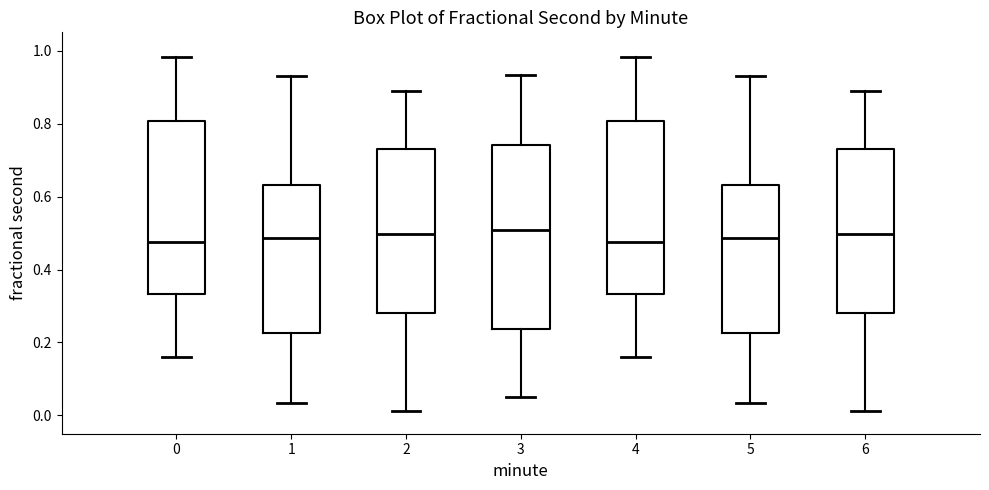

Reading left to right, transcribe this box plot: for each box, give where its median line is, the range the box spans, and where its two whiskers end, as read against the y-axis. The values are not printed on the chart, so give them approximately, as read against the axis.

0: median 0.48, box 0.34 to 0.80, whiskers 0.16 to 0.98
1: median 0.48, box 0.22 to 0.64, whiskers 0.04 to 0.94
2: median 0.50, box 0.28 to 0.74, whiskers 0.02 to 0.88
3: median 0.50, box 0.24 to 0.74, whiskers 0.06 to 0.94
4: median 0.48, box 0.34 to 0.80, whiskers 0.16 to 0.98
5: median 0.48, box 0.22 to 0.64, whiskers 0.04 to 0.94
6: median 0.50, box 0.28 to 0.74, whiskers 0.02 to 0.88